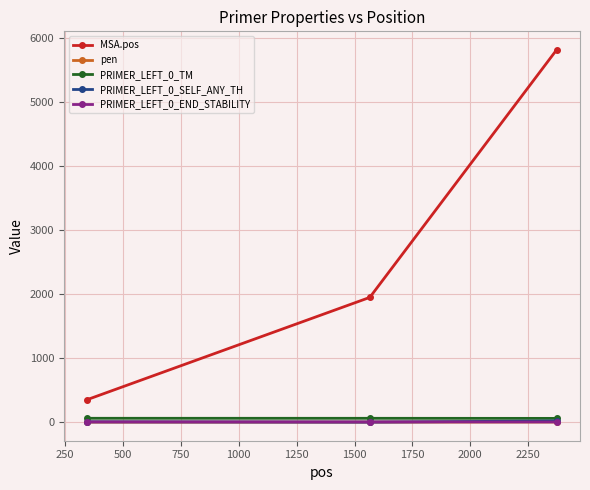

Which series has the largest total across all categories?

MSA.pos